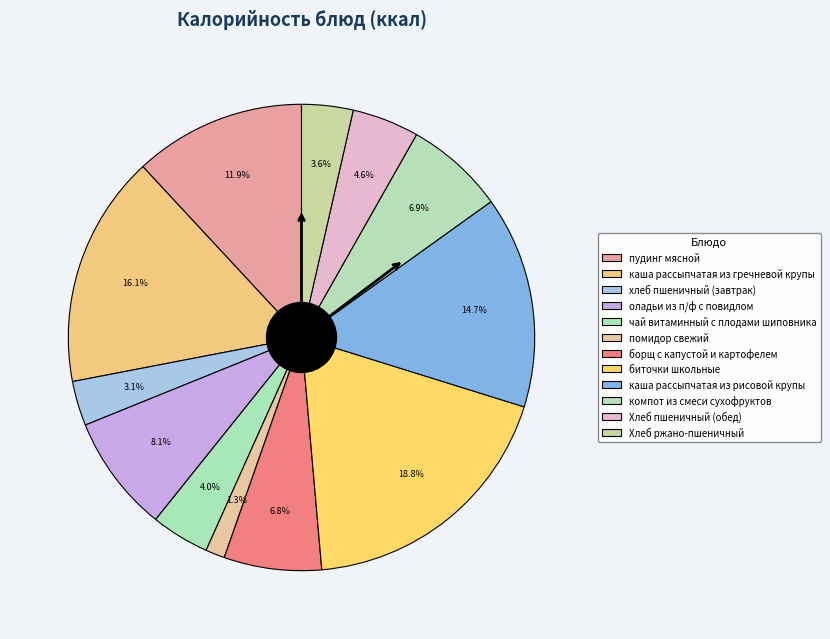

Count the number of slices in the pie.

12